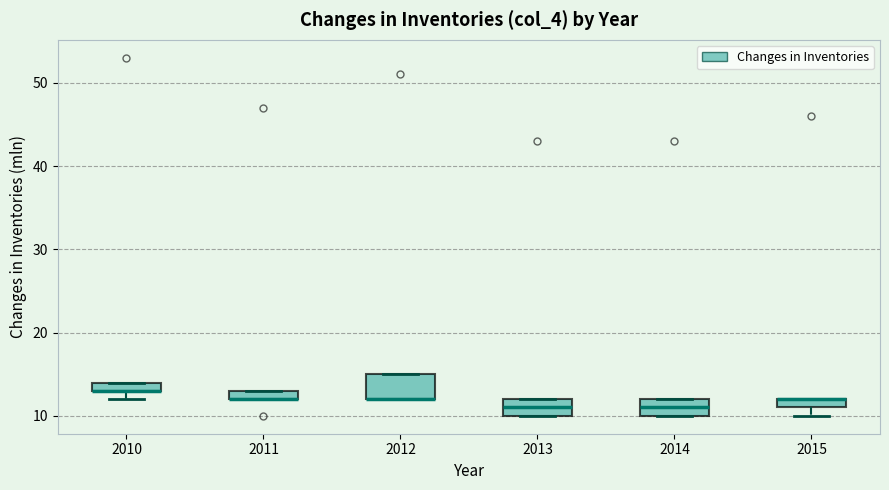

Which box is the tallest, from its lower edge to its upper edge?

2012